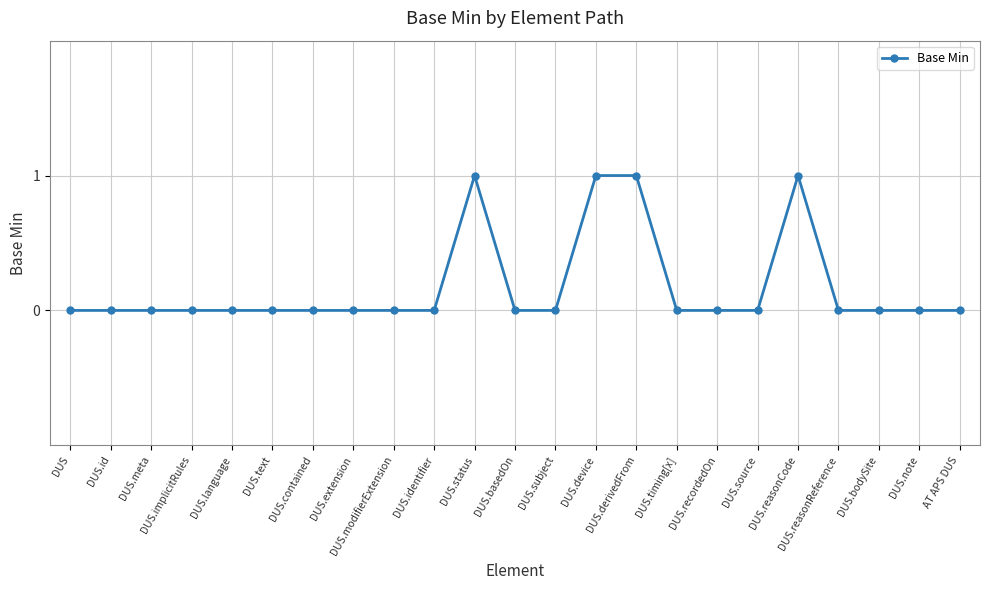

Does the chart have visible grid lines?

Yes